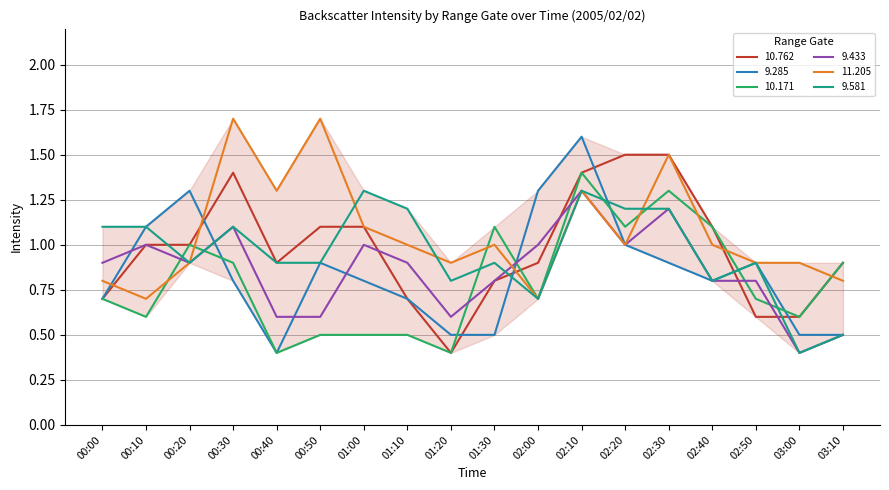

How many lines are shown in the chart?

6